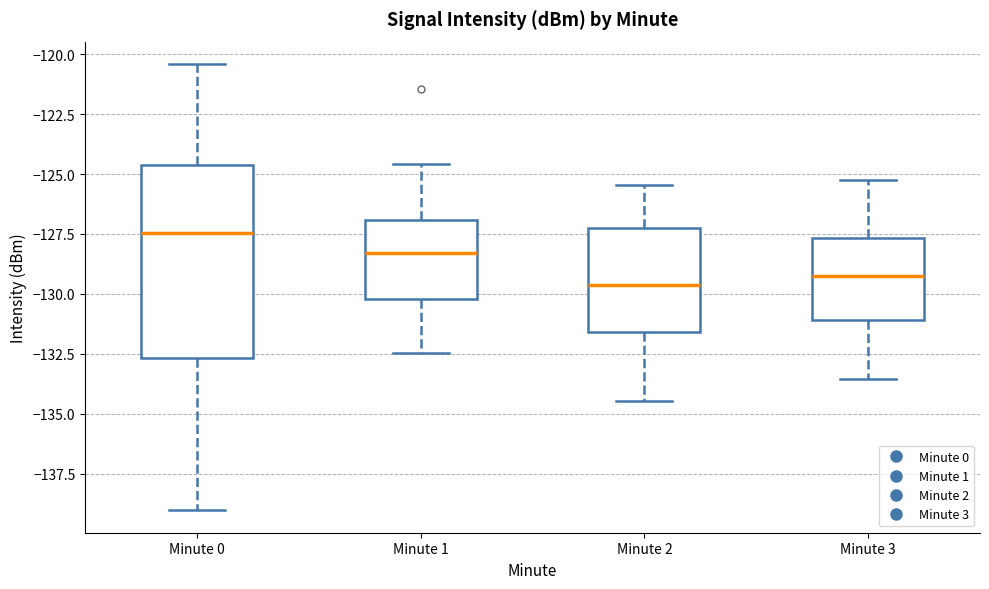

Reading left to right, transcribe this box plot: for each box, give where its median line is, the range the box spans, and where its two whiskers end, as read against the y-axis. The values are not printed on the chart, so give them approximately, as read against the axis.

Minute 0: median -127.5, box -132.5 to -124.5, whiskers -139.0 to -120.5
Minute 1: median -128.5, box -130.0 to -127.0, whiskers -132.5 to -124.5
Minute 2: median -129.5, box -131.5 to -127.0, whiskers -134.5 to -125.5
Minute 3: median -129.0, box -131.0 to -127.5, whiskers -133.5 to -125.0